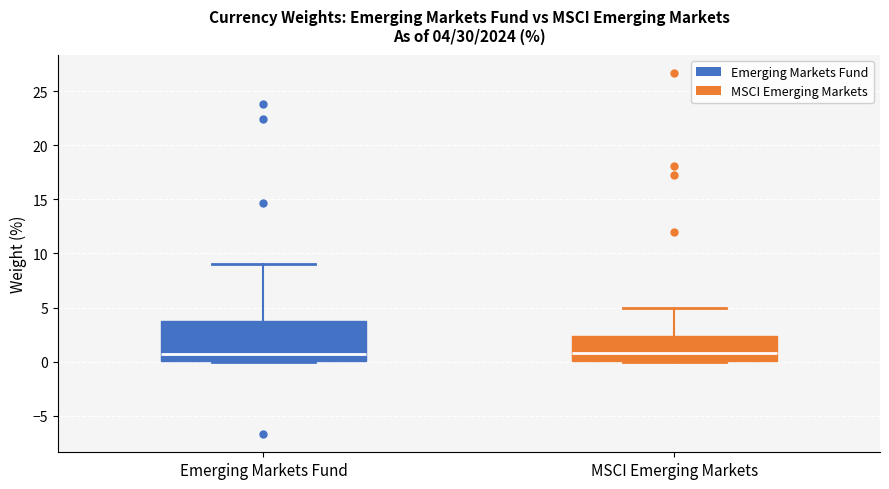

Comparing the boxes themselves (not the whiskers), which one is the tallest?

Emerging Markets Fund